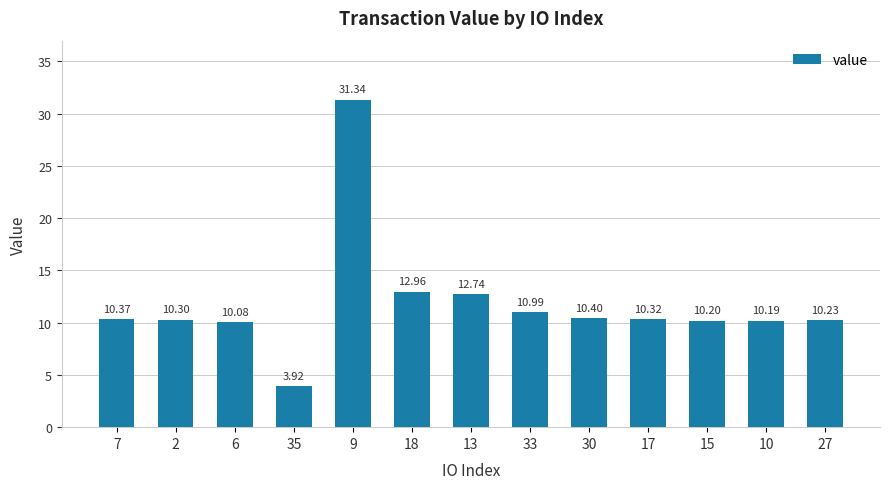

Which has a higher value, 2 or 7?

7